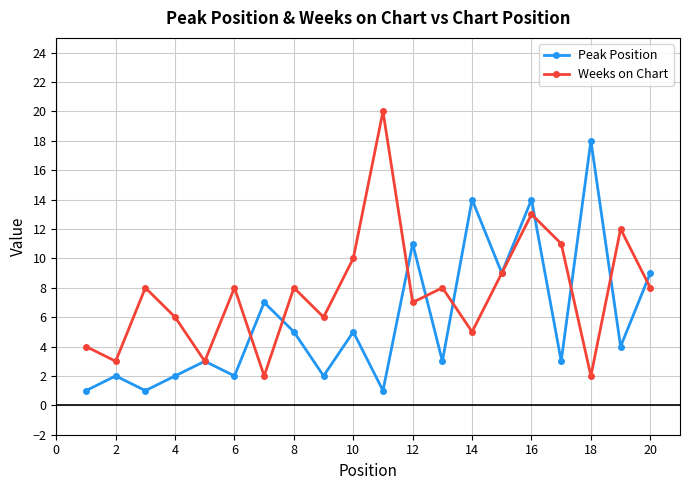

What is the difference between the second highest and second lowest values in the Peak Position series?

13